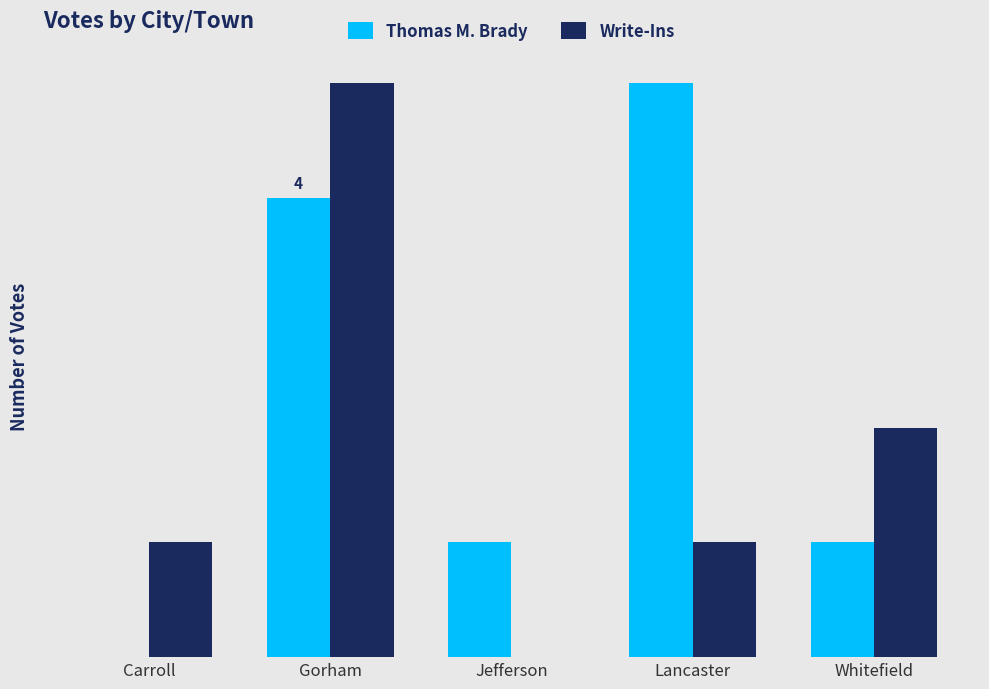

What are all the series names shown in the legend?

Thomas M. Brady, Write-Ins